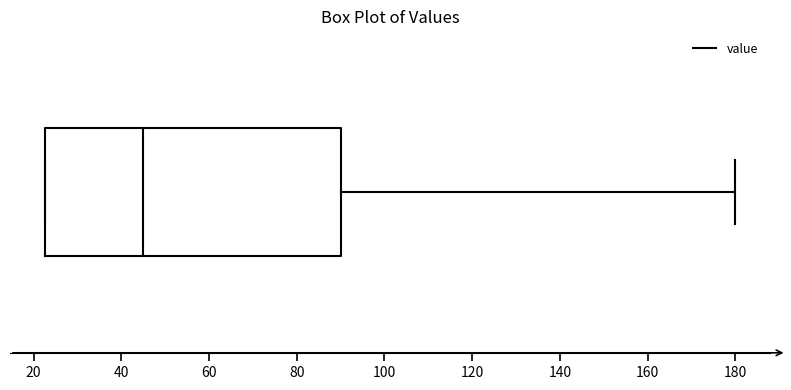

Read this box plot against the x-axis: the position of the median line, the range covered by the box, and the ends of both whiskers. The values are not printed on the chart, so give them approximately, as read against the axis.

median 46, box 22 to 90, whiskers 22 to 180